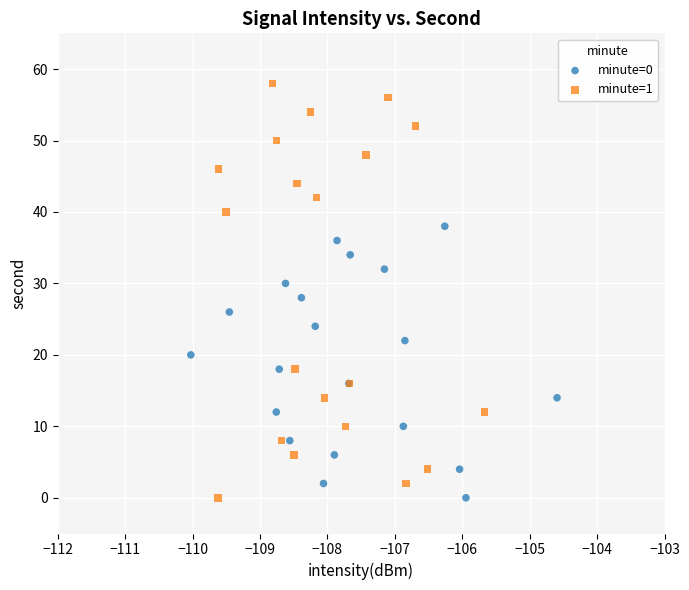

Which series reaches the maximum Y coordinate?

minute=1